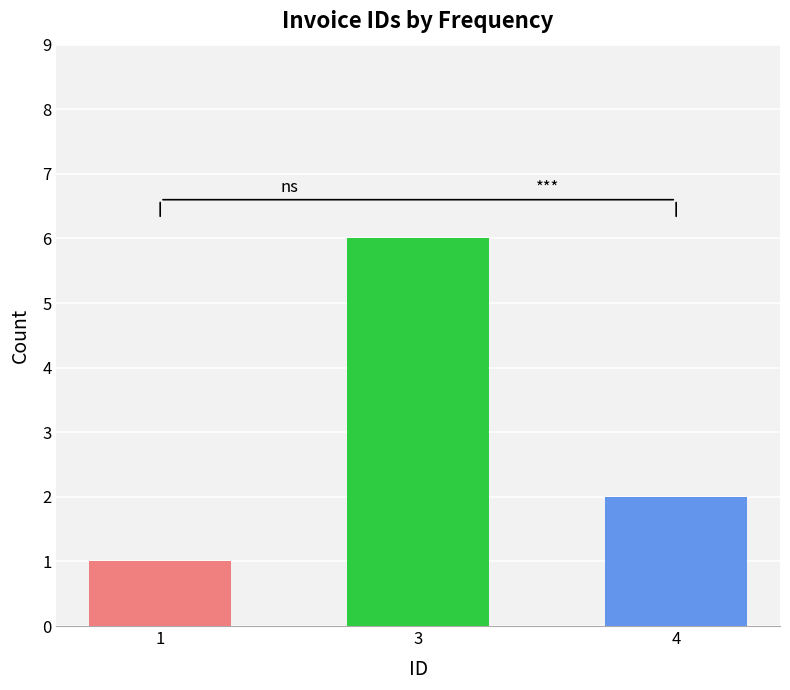

Count the number of data series in this chart.

1